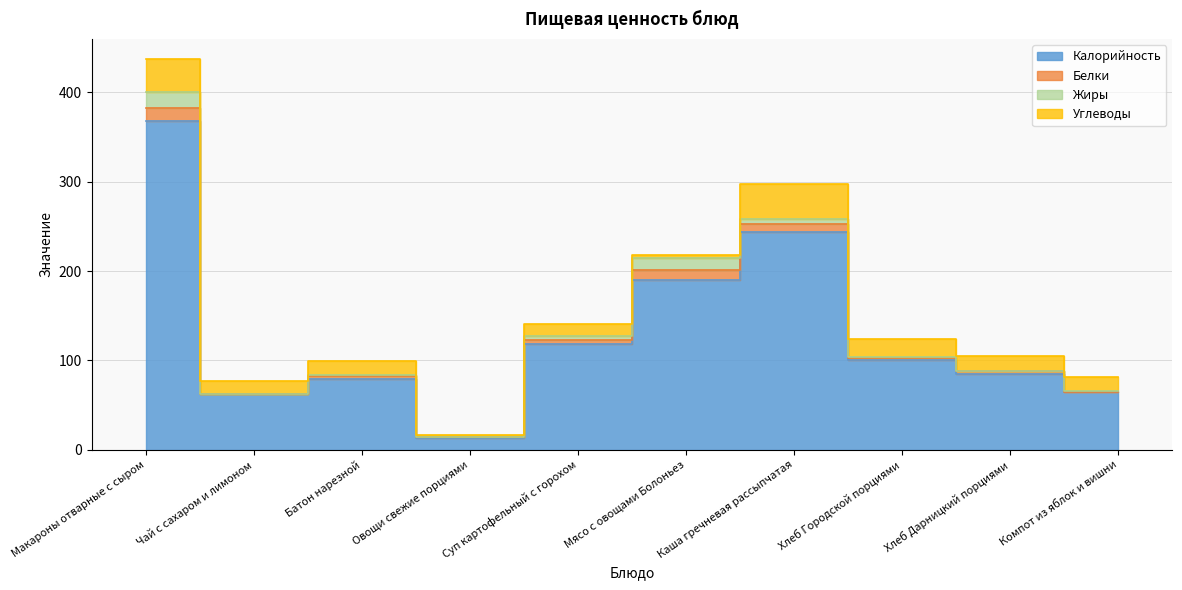

Does the chart have visible grid lines?

Yes